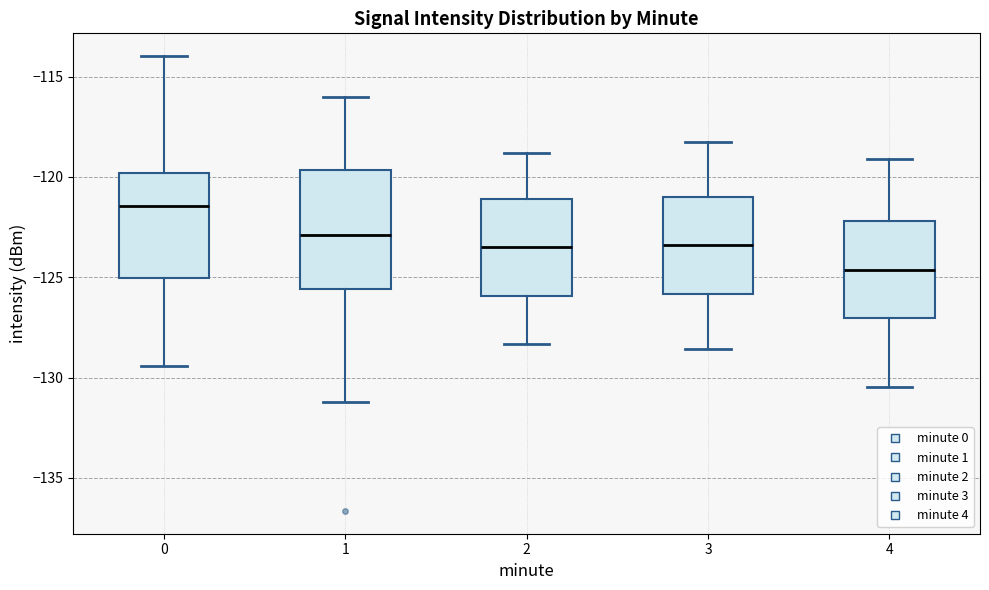

Comparing the boxes themselves (not the whiskers), which one is the tallest?

1